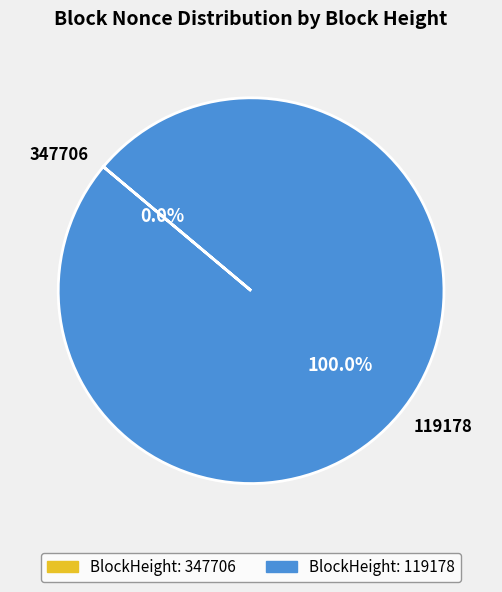

Is it true that 347706 is 0% of the pie?

True